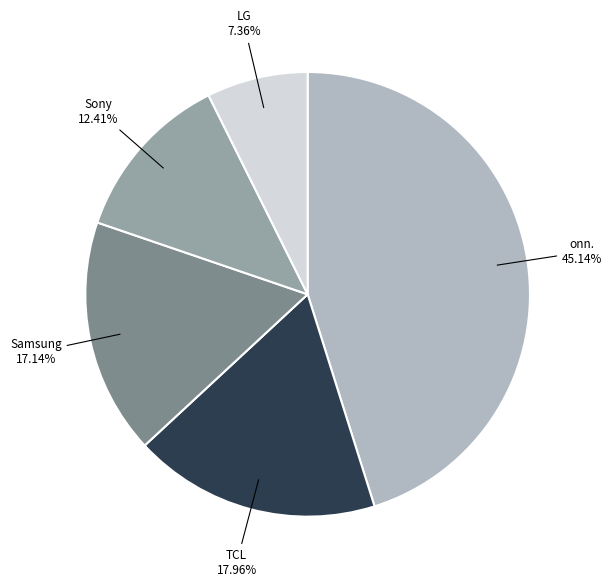

How many segments does this pie chart have?

5